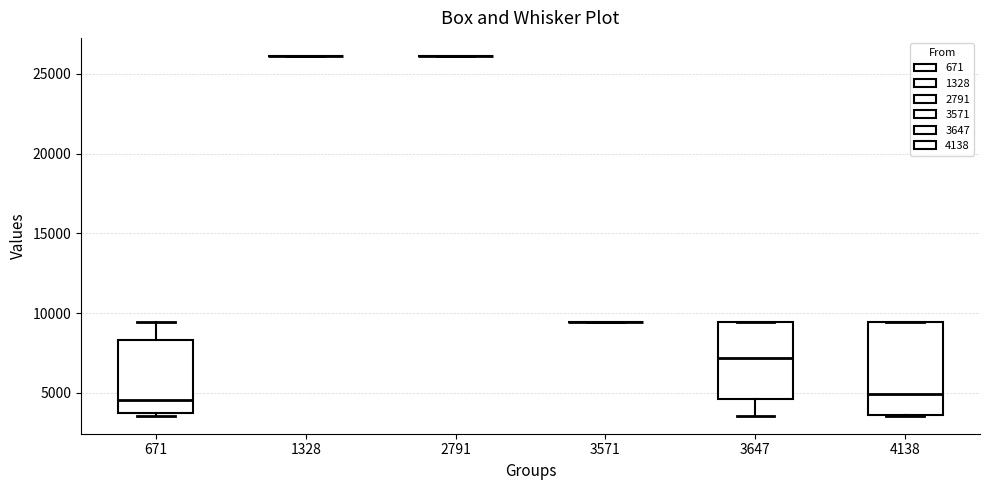

Reading left to right, transcribe this box plot: for each box, give where its median line is, the range the box spans, and where its two whiskers end, as read against the y-axis. The values are not printed on the chart, so give them approximately, as read against the axis.

671: median 4500, box 4000 to 8500, whiskers 3500 to 9500
1328: box collapsed to a line at 26000, whiskers 26000 to 26000
2791: box collapsed to a line at 26000, whiskers 26000 to 26000
3571: box collapsed to a line at 9500, whiskers 9500 to 9500
3647: median 7000, box 4500 to 9500, whiskers 3500 to 9500
4138: median 5000, box 3500 to 9500, whiskers 3500 to 9500